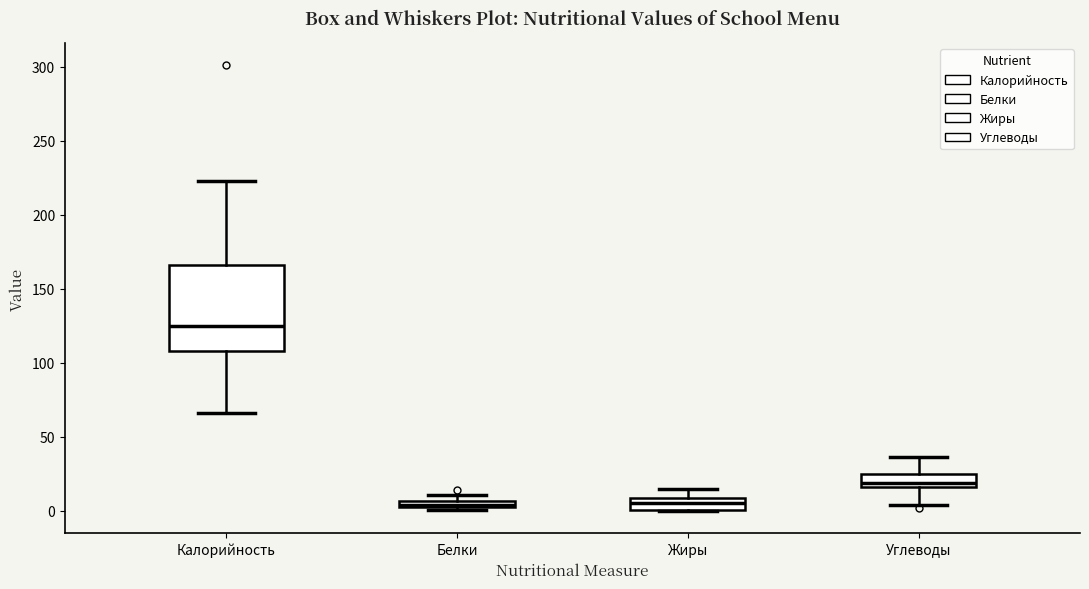

Where is the lower edge of the box for Жиры on the y-axis? The values are not printed on the chart, so give them approximately, as read against the axis.

0